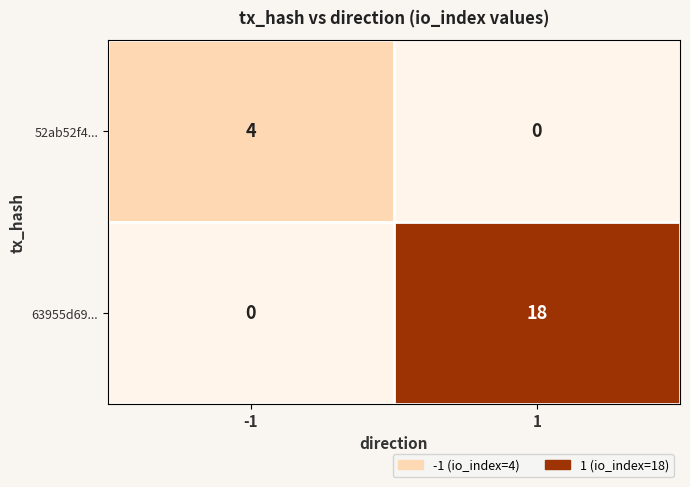

What is the greatest value displayed?

18